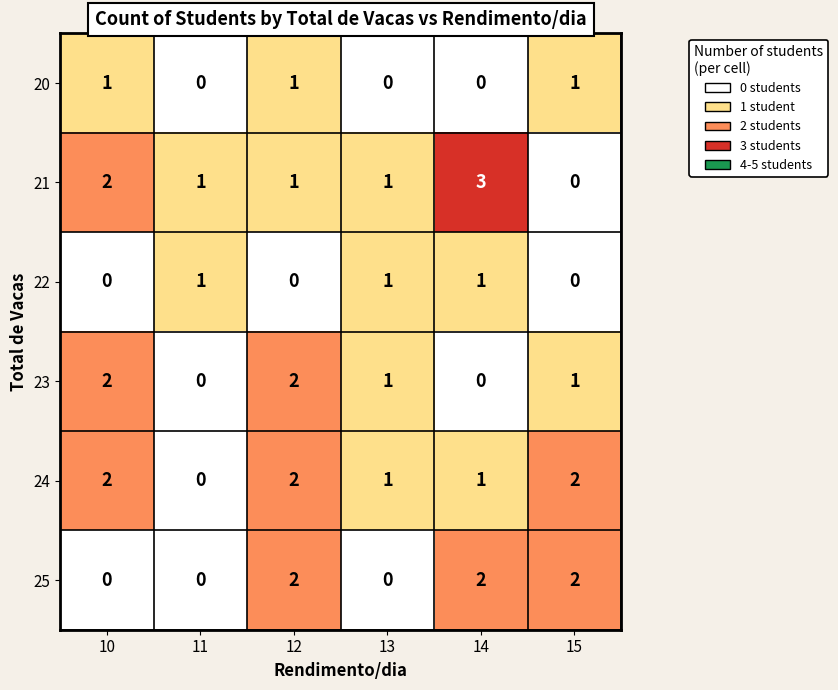

The 23 series shows 2 at 12. True or false?

True